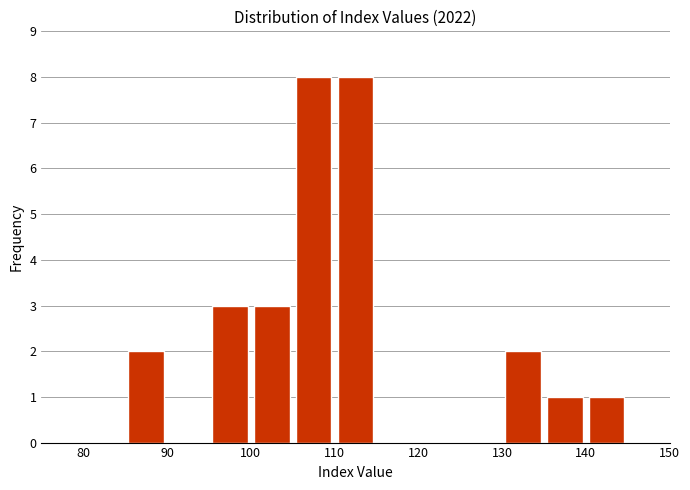

Reading left to right, list every bar in this chart as the range it spans on the x-axis followed by its height. The values are not printed on the chart, so give them approximately, as read against the axis.

80 to 85: 0
85 to 90: 2
90 to 95: 0
95 to 100: 3
100 to 105: 3
105 to 110: 8
110 to 115: 8
115 to 120: 0
120 to 125: 0
125 to 130: 0
130 to 135: 2
135 to 140: 1
140 to 145: 1